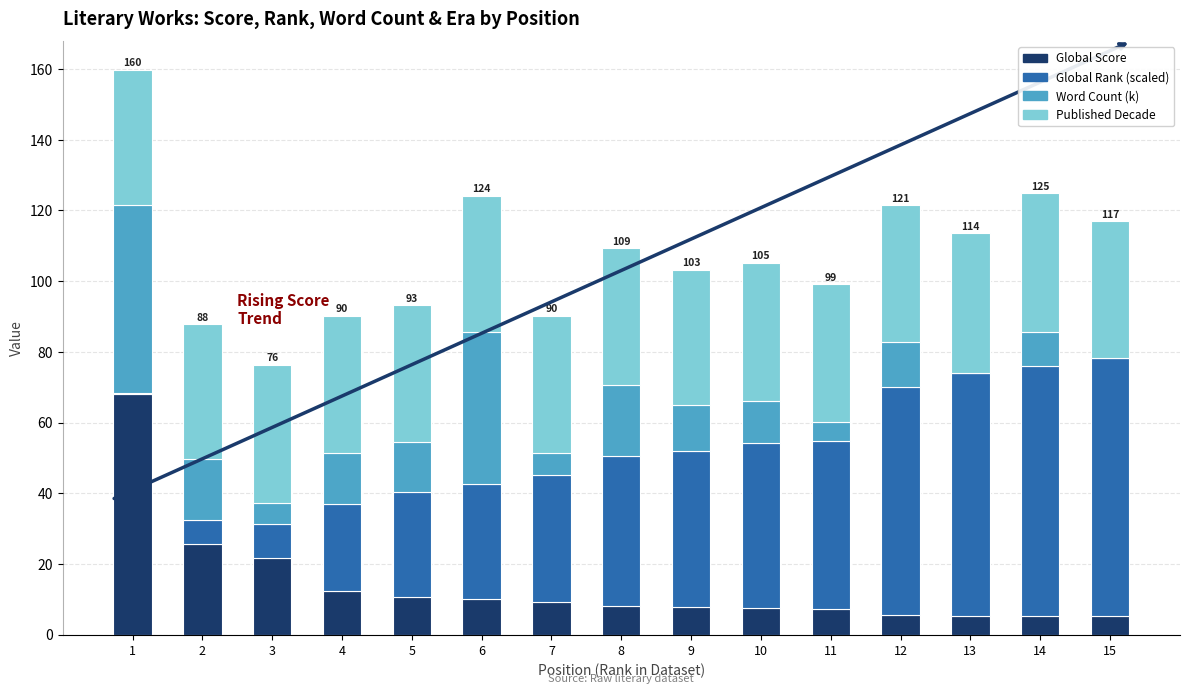

What is the highest value of the Global Score series?

68.2